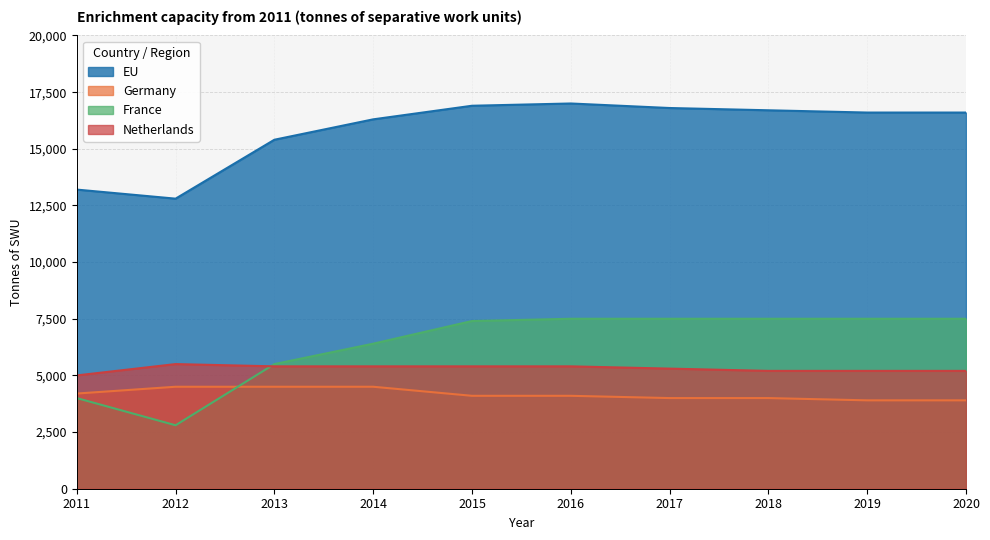

What is the difference between the highest and lowest values at 2015?

12800